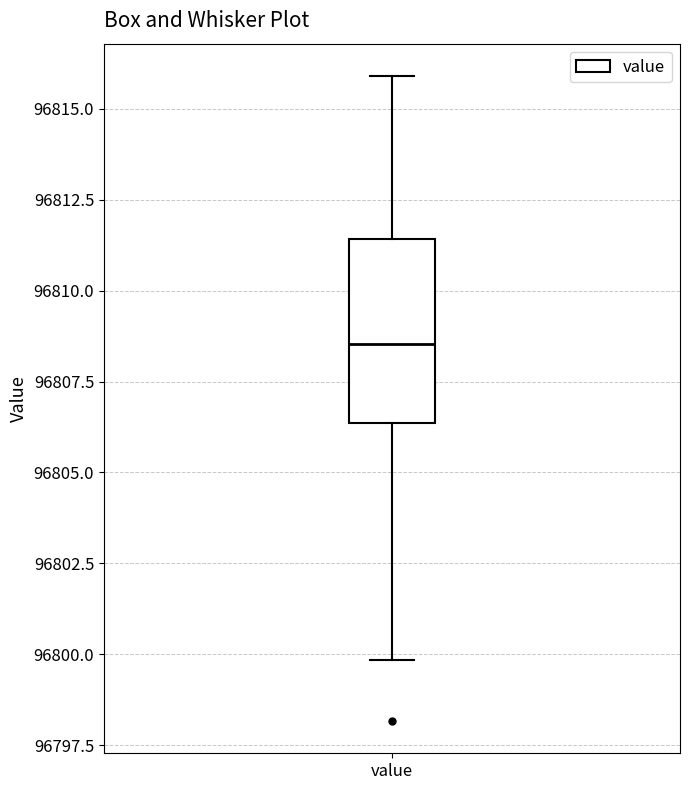

Transcribe this box plot: give where the median line is, the range the box spans, and where the two whiskers end, as read against the y-axis. The values are not printed on the chart, so give them approximately, as read against the axis.

median 96808.5, box 96806.5 to 96811.5, whiskers 96800.0 to 96816.0